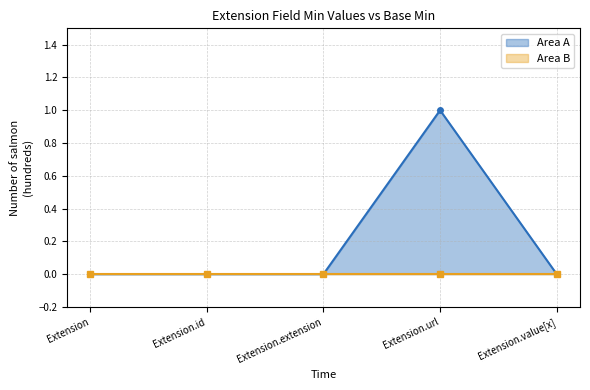

Which has a higher value, Extension.value[x] or Extension.url?

Extension.url